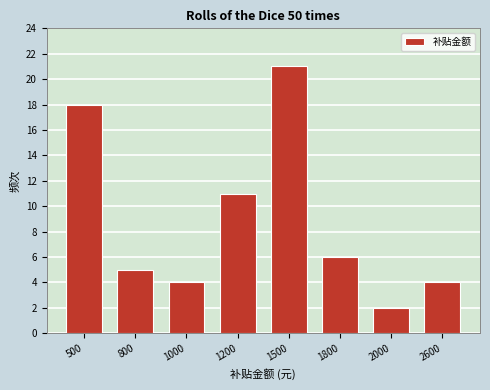

Reading right to left, extract all data points from this chart.

2600=4	2000=2	1800=6	1500=21	1200=11	1000=4	800=5	500=18